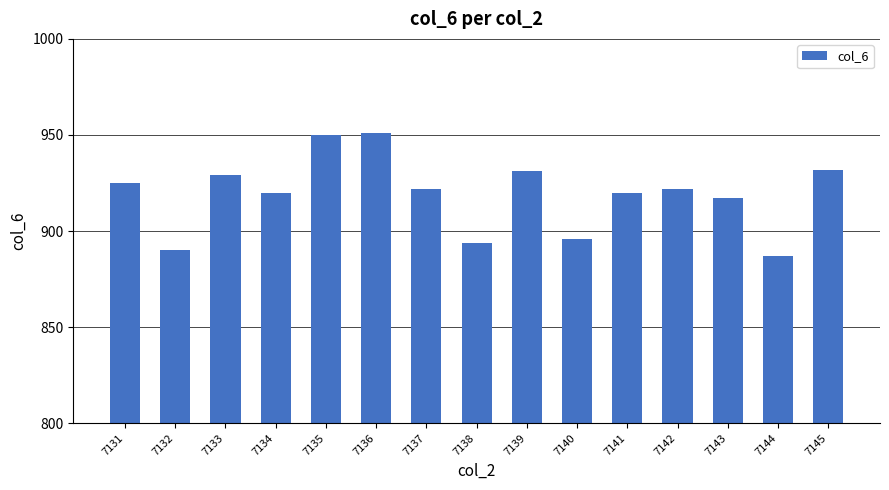

How many distinct data groups are displayed?

1